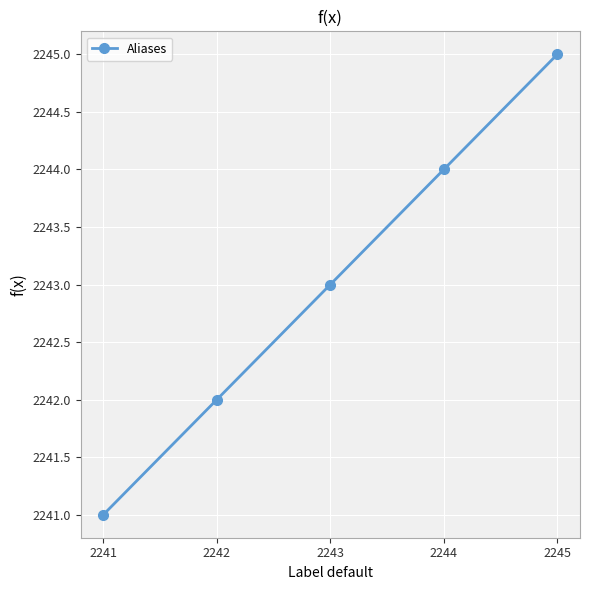

Rank the categories by value from highest to lowest.

2245, 2244, 2243, 2242, 2241